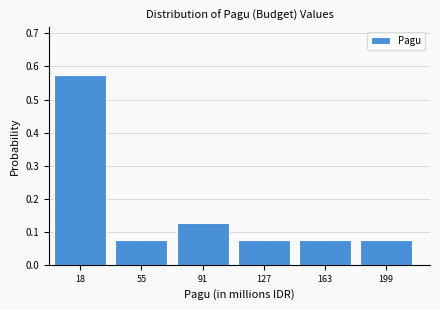

Reading left to right, transcribe this chart: for each bar, give the range it covers on the x-axis and its height. Neither the bar edges nor the heights are printed on the chart, so give them approximately, as read against the axes.

0 to 35: 0.58
35 to 75: 0.08
75 to 110: 0.13
110 to 145: 0.08
145 to 180: 0.08
180 to 215: 0.08